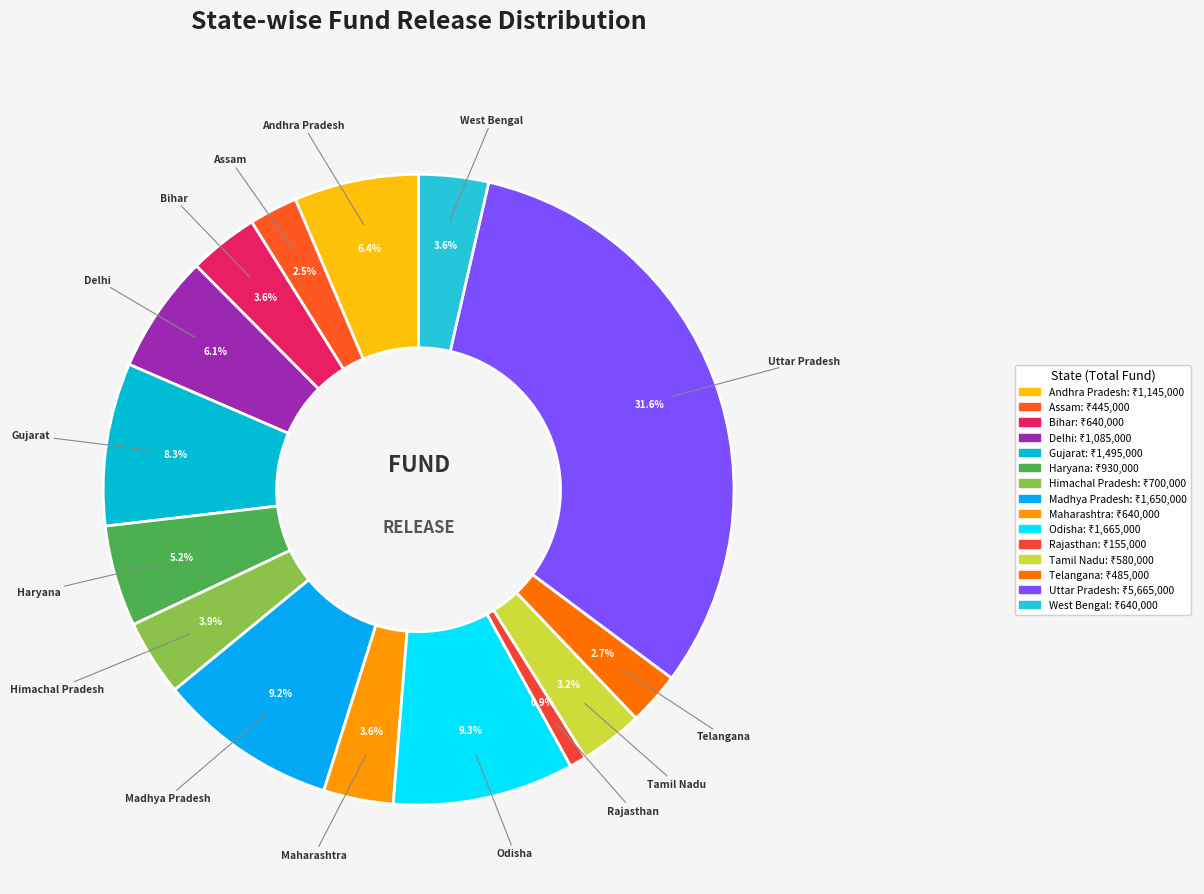

Which category has the smallest portion of the pie?

Rajasthan